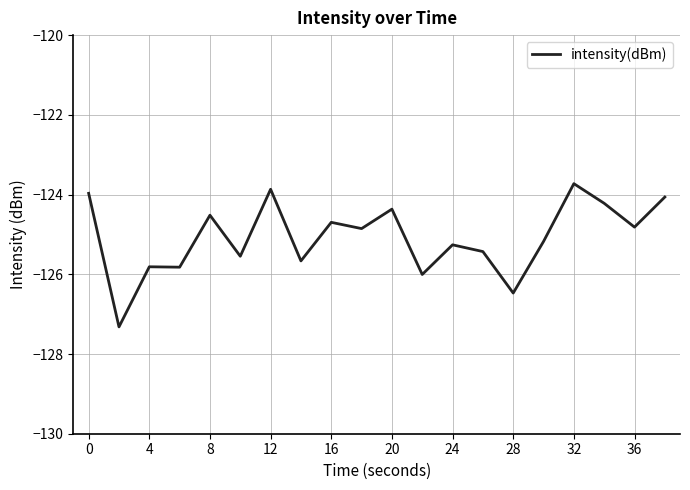

What is the smallest value displayed?

-127.3